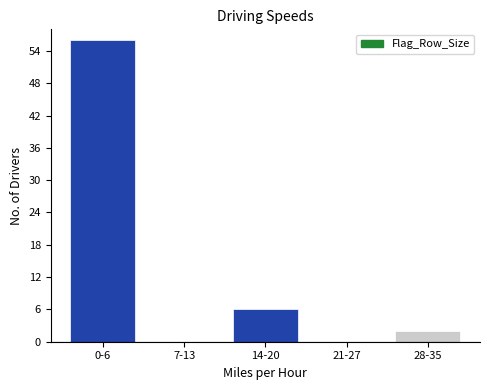

Reading left to right, list all the values displayed in this chart.

0-6=56	7-13=0	14-20=6	21-27=0	28-35=2